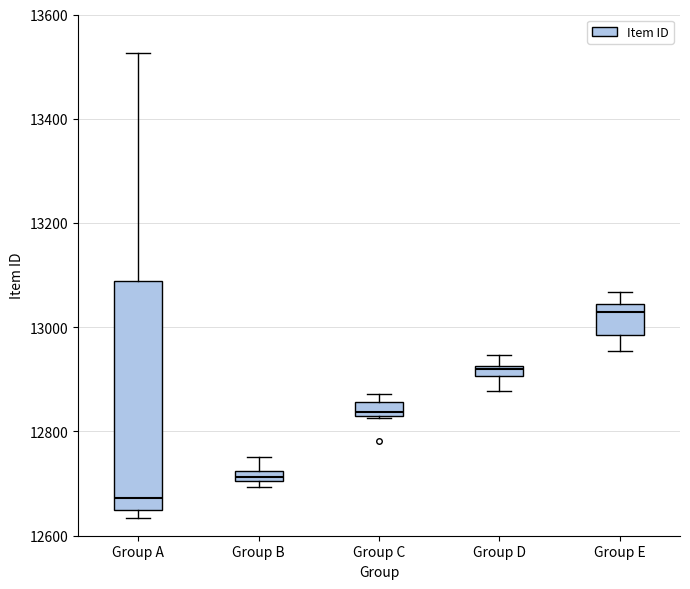

Which box's median line is the highest?

Group E